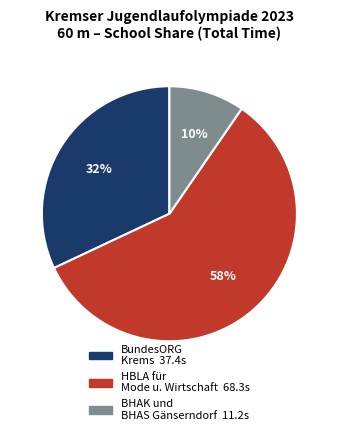

How many segments does this pie chart have?

3